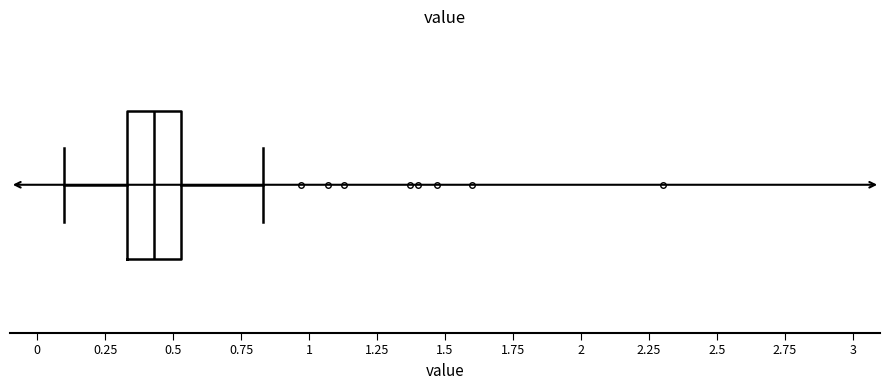

Where does the left whisker of the box end on the x-axis? The values are not printed on the chart, so give them approximately, as read against the axis.

0.10